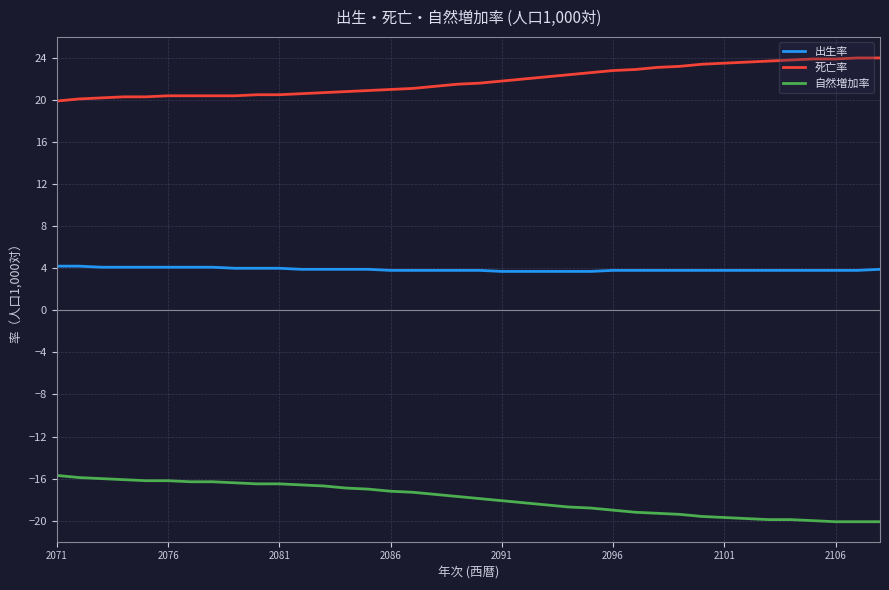

List the series in order of their peak value, lowest first.

自然増加率, 出生率, 死亡率